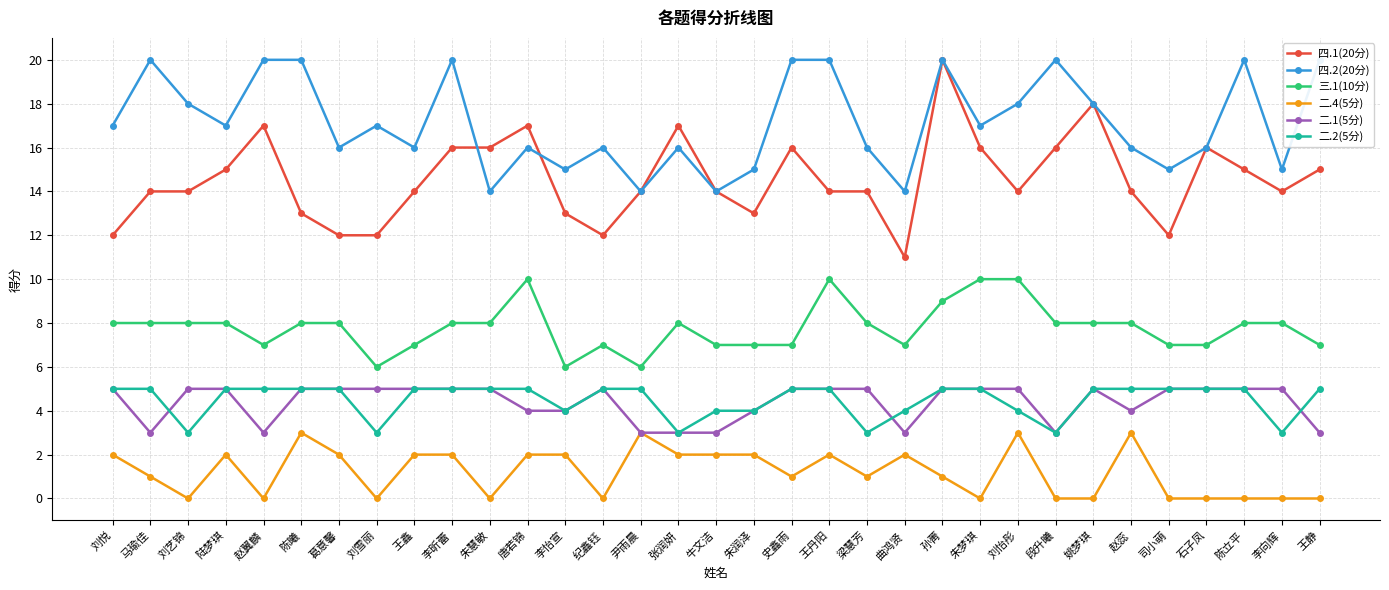

Where is 四.2(20分) nearest to the value 17?

刘悦